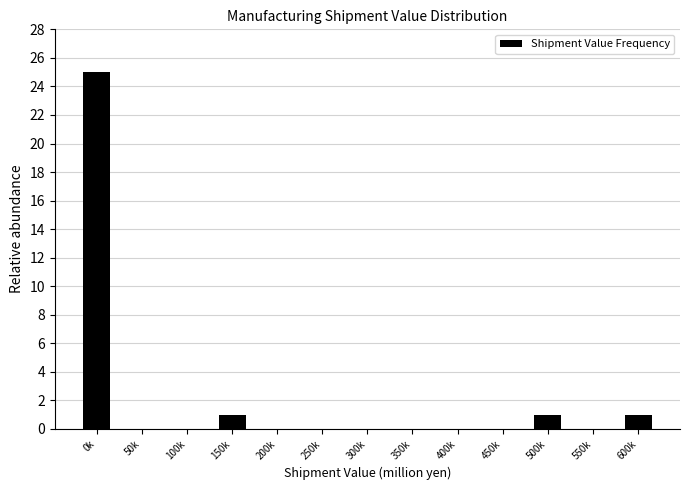

Reading left to right, list all the values displayed in this chart.

0k=25	50k=0	100k=0	150k=1	200k=0	250k=0	300k=0	350k=0	400k=0	450k=0	500k=1	550k=0	600k=1